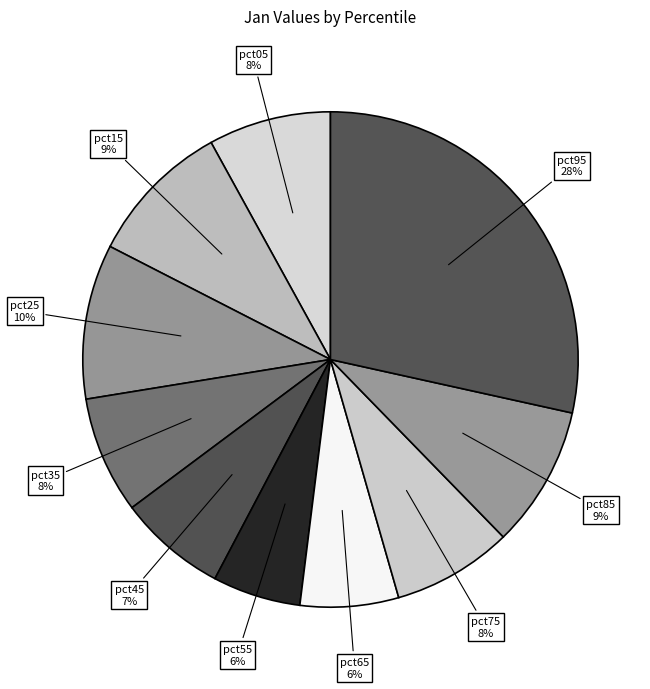

To the nearest percent, what is the average slice percentage?

10%